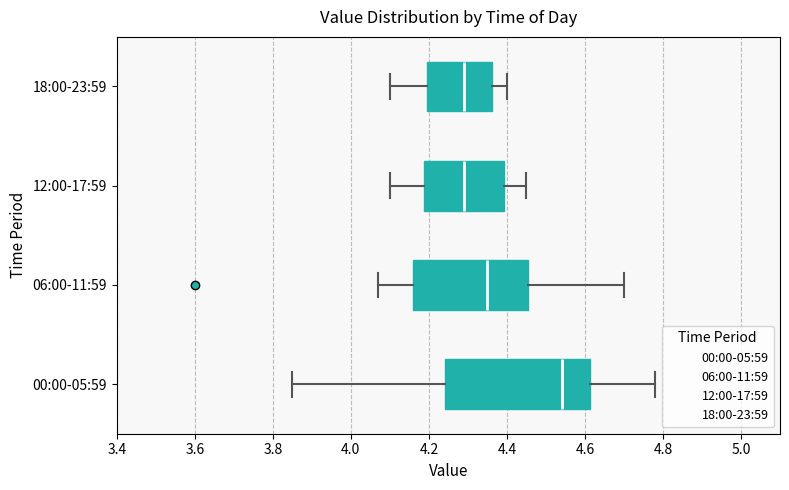

Where does the median line of the box for 18:00-23:59 sit on the x-axis? The values are not printed on the chart, so give them approximately, as read against the axis.

4.30